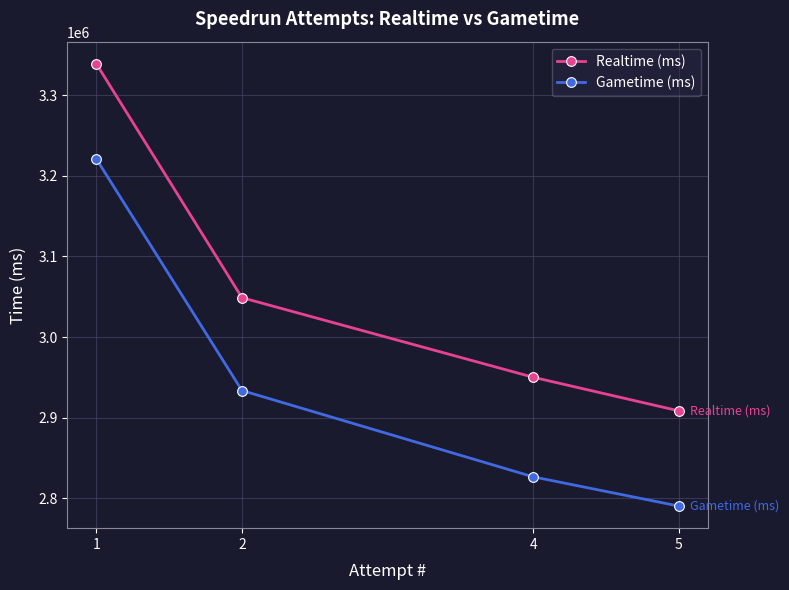

Rank the series by their average value, from lowest to highest.

Gametime (ms), Realtime (ms)